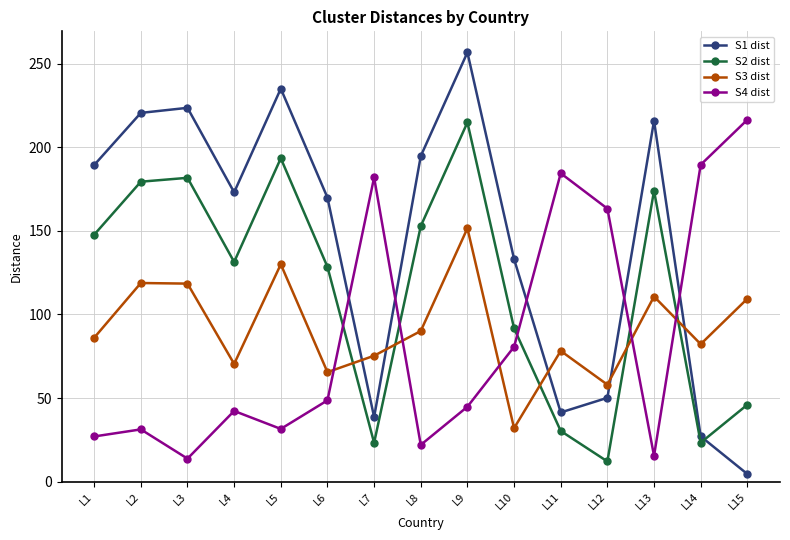

Does the chart display data point markers on the line(s)?

Yes